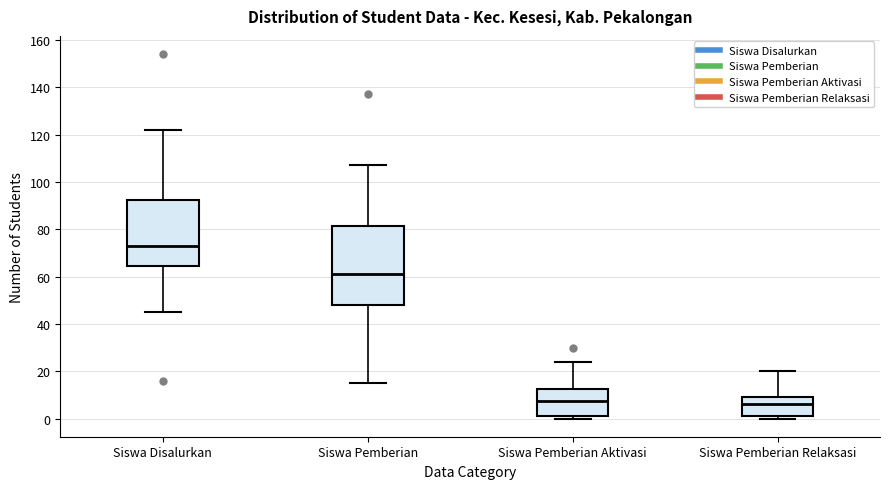

Comparing the boxes themselves (not the whiskers), which one is the tallest?

Siswa Pemberian